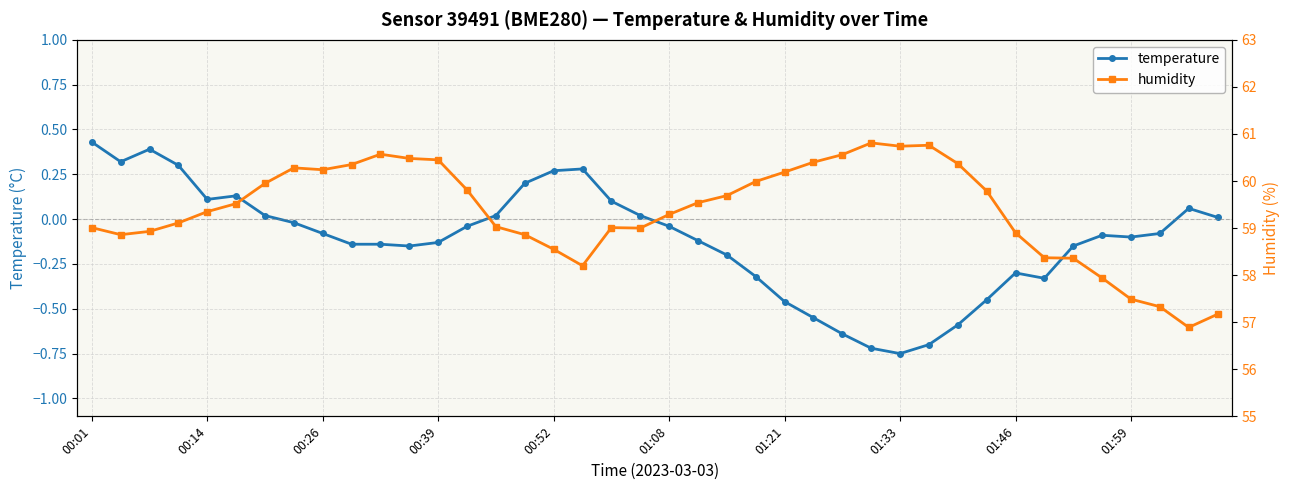

At which label does temperature first exceed 0?

00:01